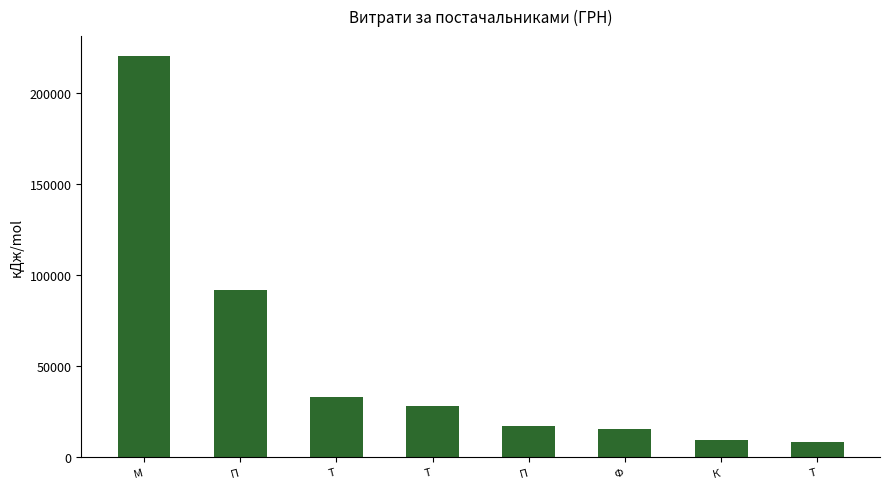

What value does the data have at Т?

8187.8